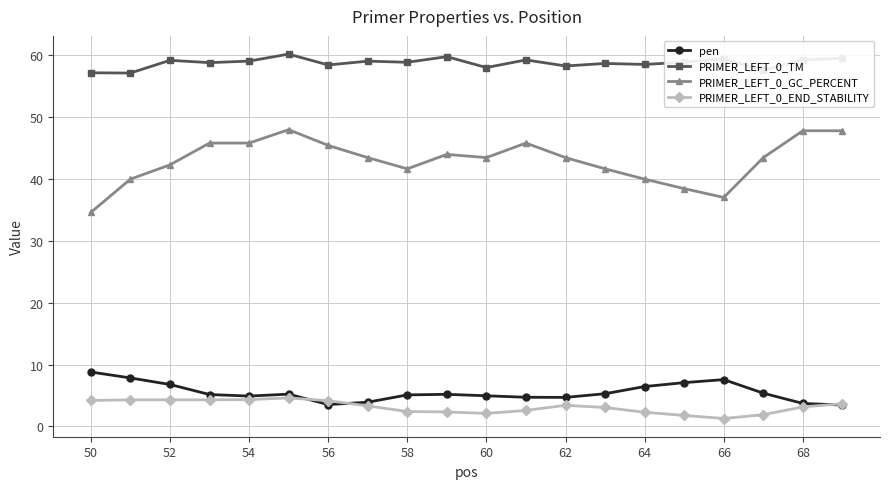

Which series has the widest spread of values?

PRIMER_LEFT_0_GC_PERCENT